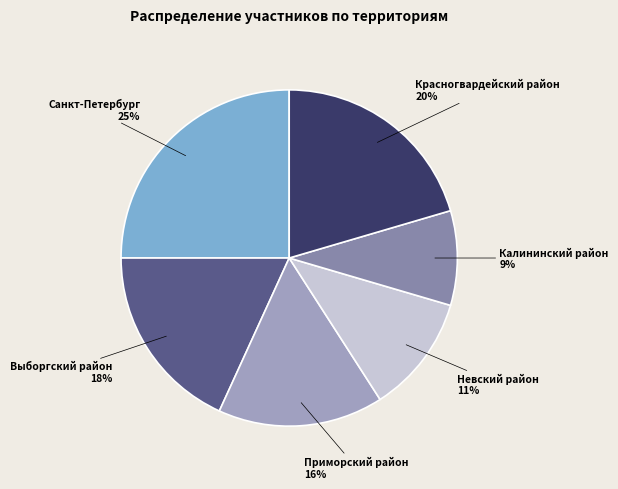

Is there a majority slice in this chart?

No